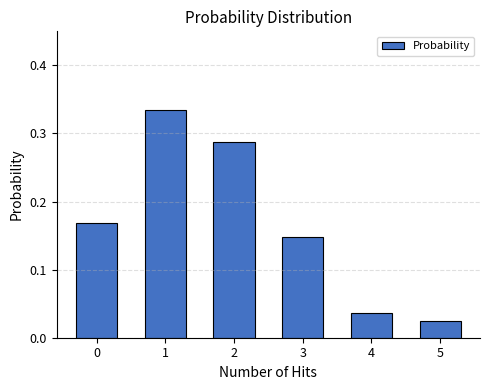

What is the sum of the values at 1 and 0?

0.5